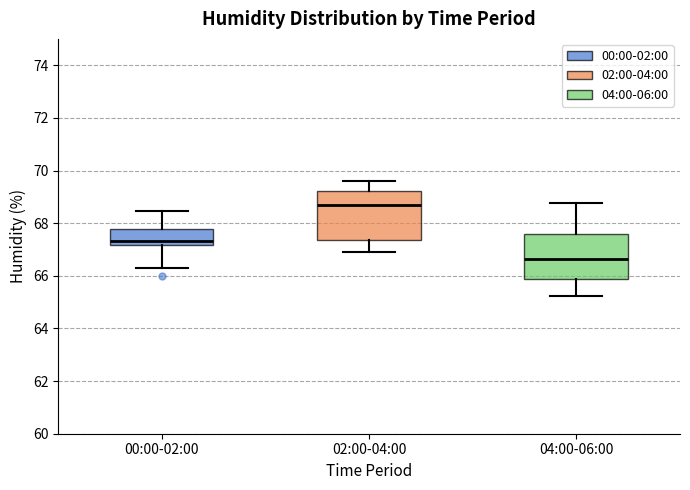

Where does the median line of the box for 04:00-06:00 sit on the y-axis? The values are not printed on the chart, so give them approximately, as read against the axis.

66.6